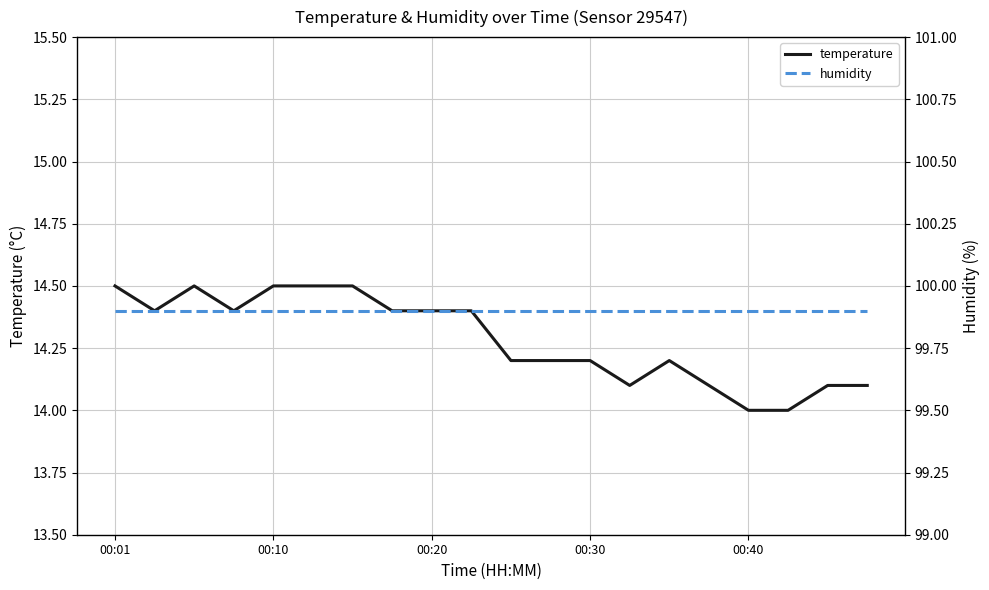

Reading left to right, what are all the values shown in this chart?

temperature: 14.5	14.4	14.5	14.4	14.5	14.5	14.5	14.4	14.4	14.4	14.2	14.2	14.2	14.1	14.2	14.1	14.0	14.0	14.1	14.1
humidity: 99.9	99.9	99.9	99.9	99.9	99.9	99.9	99.9	99.9	99.9	99.9	99.9	99.9	99.9	99.9	99.9	99.9	99.9	99.9	99.9